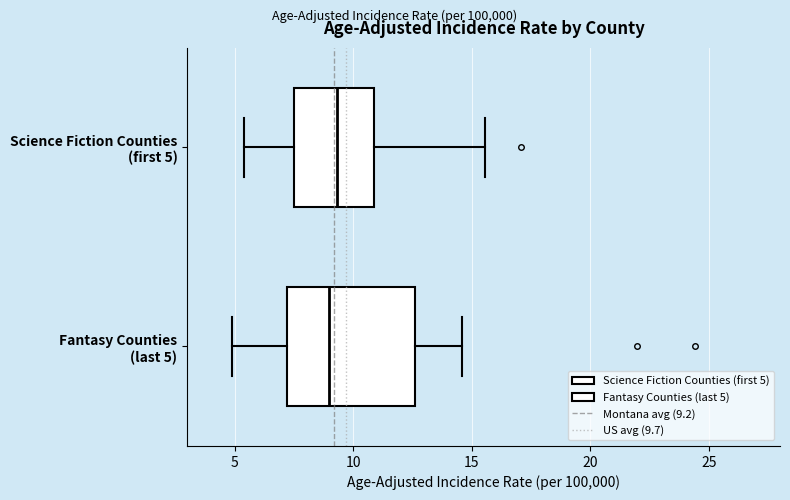

Comparing the boxes themselves (not the whiskers), which one is the widest?

Fantasy Counties (last 5)